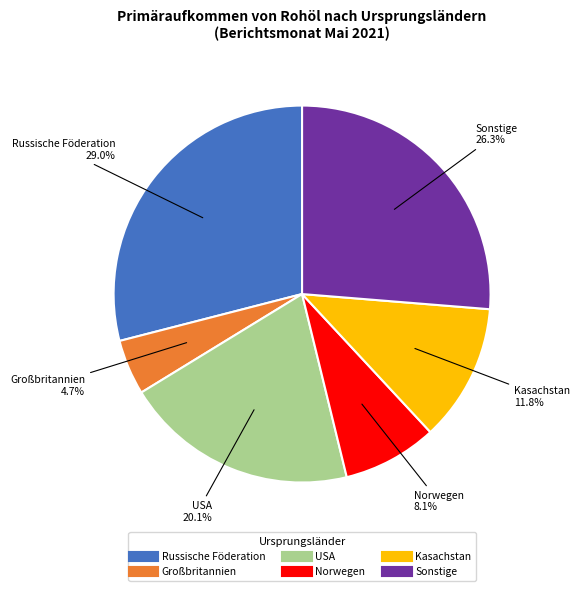

What percentage is NOT represented by Norwegen?

91.9%